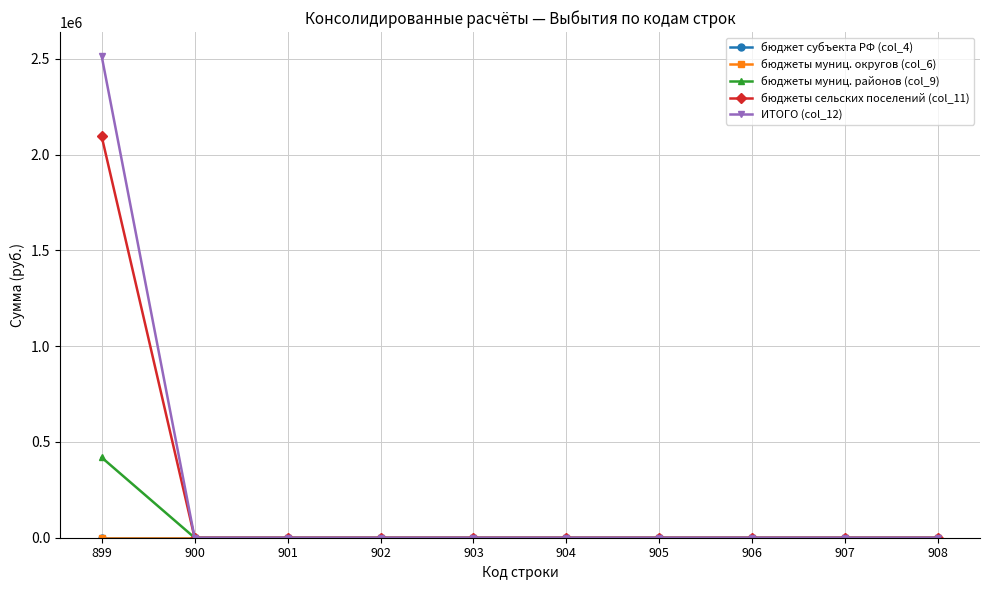

Which category has the highest value in the бюджет субъекта РФ (col_4) series?

899